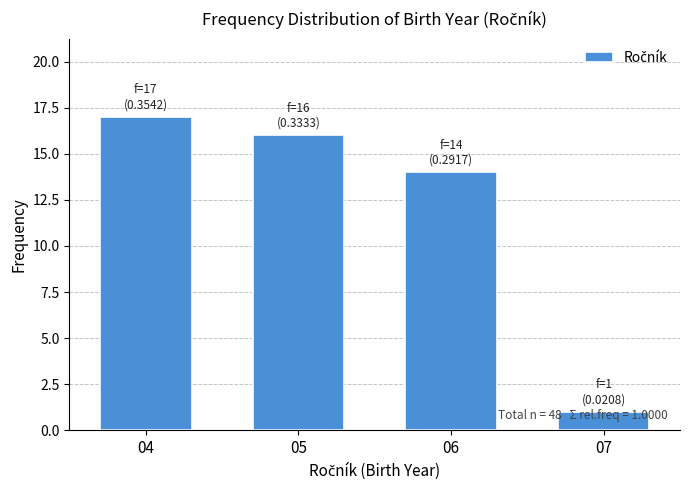

Rank the categories by value from highest to lowest.

04, 05, 06, 07